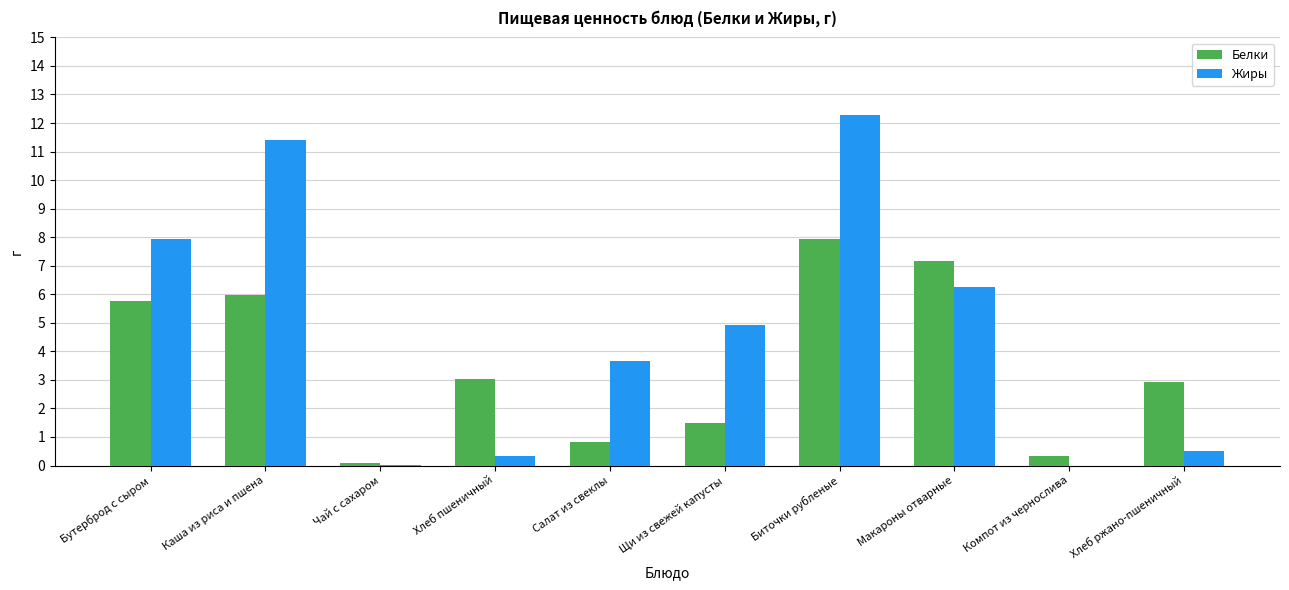

What is the sum of all Жиры values?

47.3